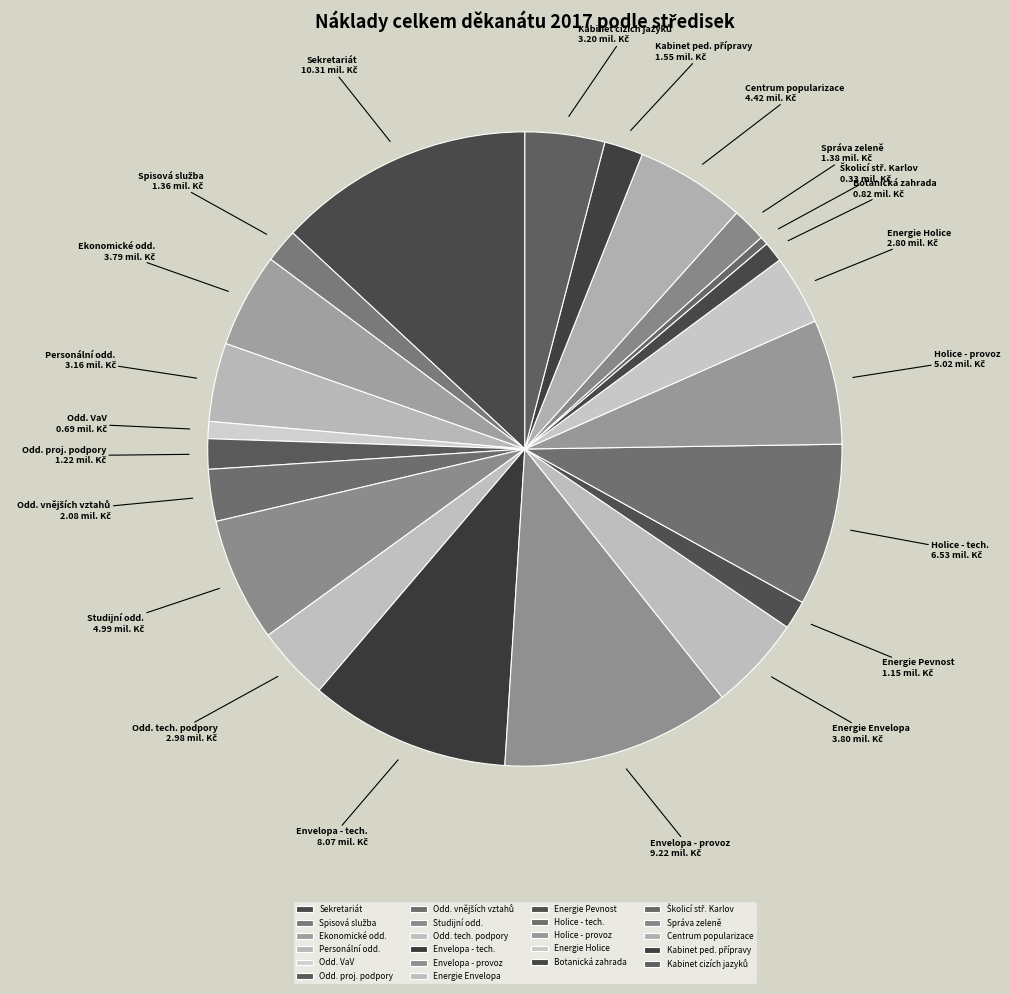

What is the largest slice in the pie chart?

Sekretariát